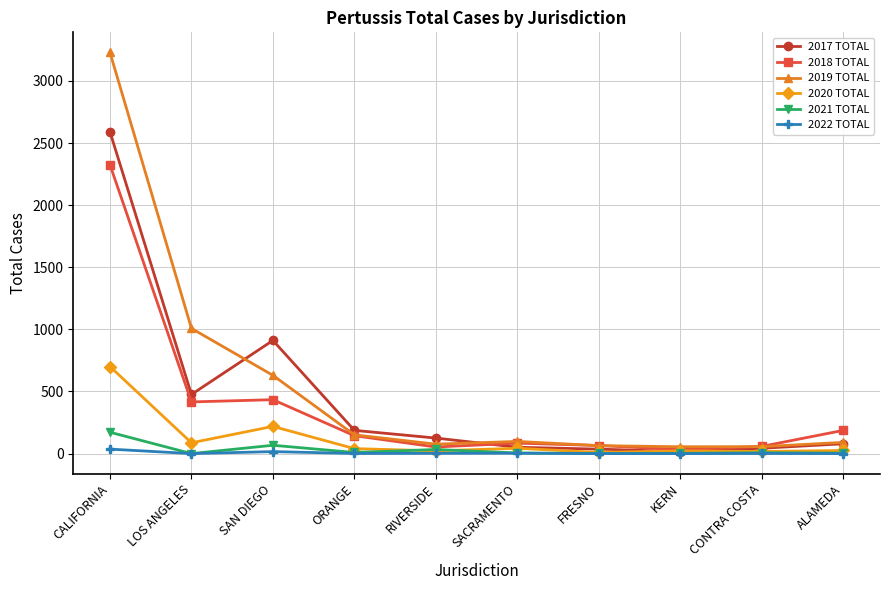

At which category does 2017 TOTAL reach its first local valley?

LOS ANGELES